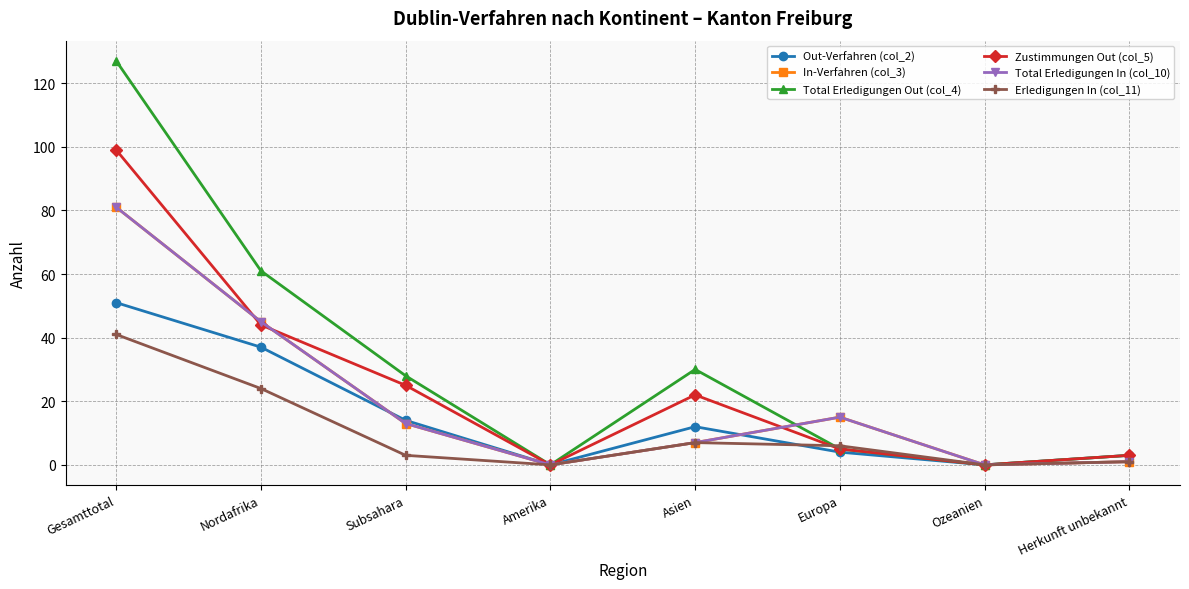

How many interior local peaks does the Erledigungen In (col_11) series have?

1